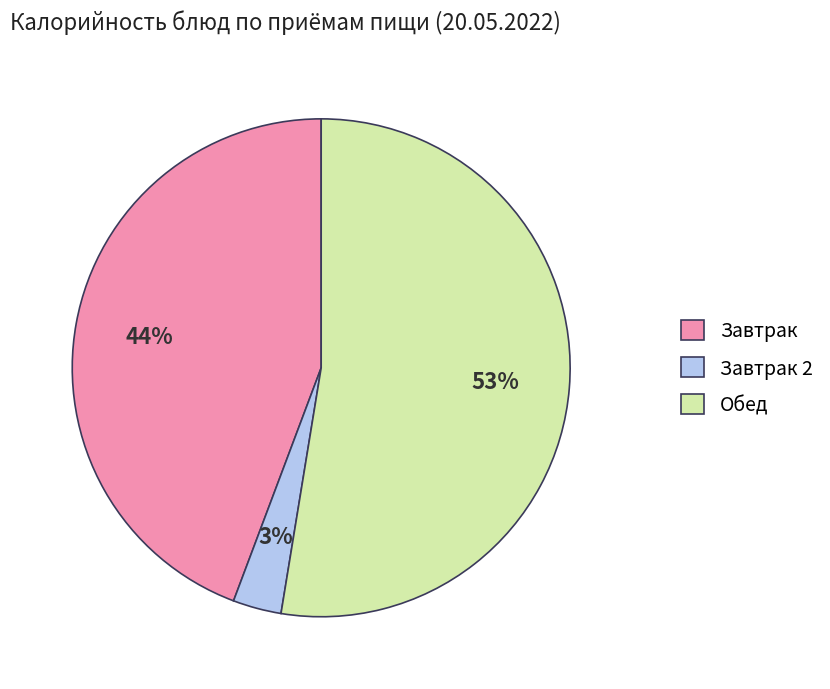

Between Завтрак 2 and Обед, which is larger?

Обед